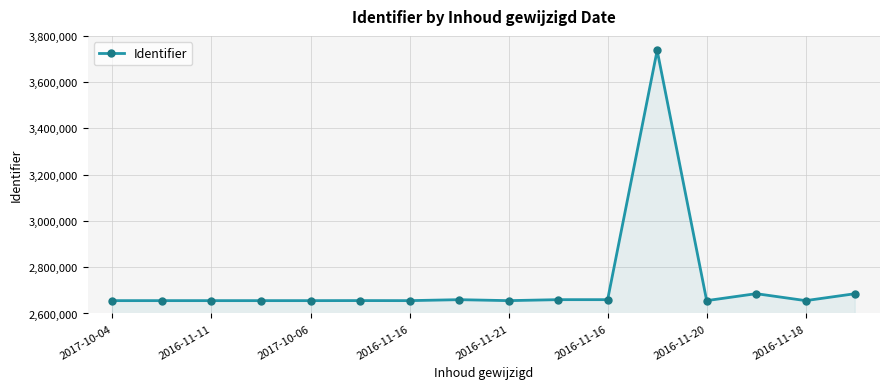

What is the difference between the maximum and second lowest values?

1081743